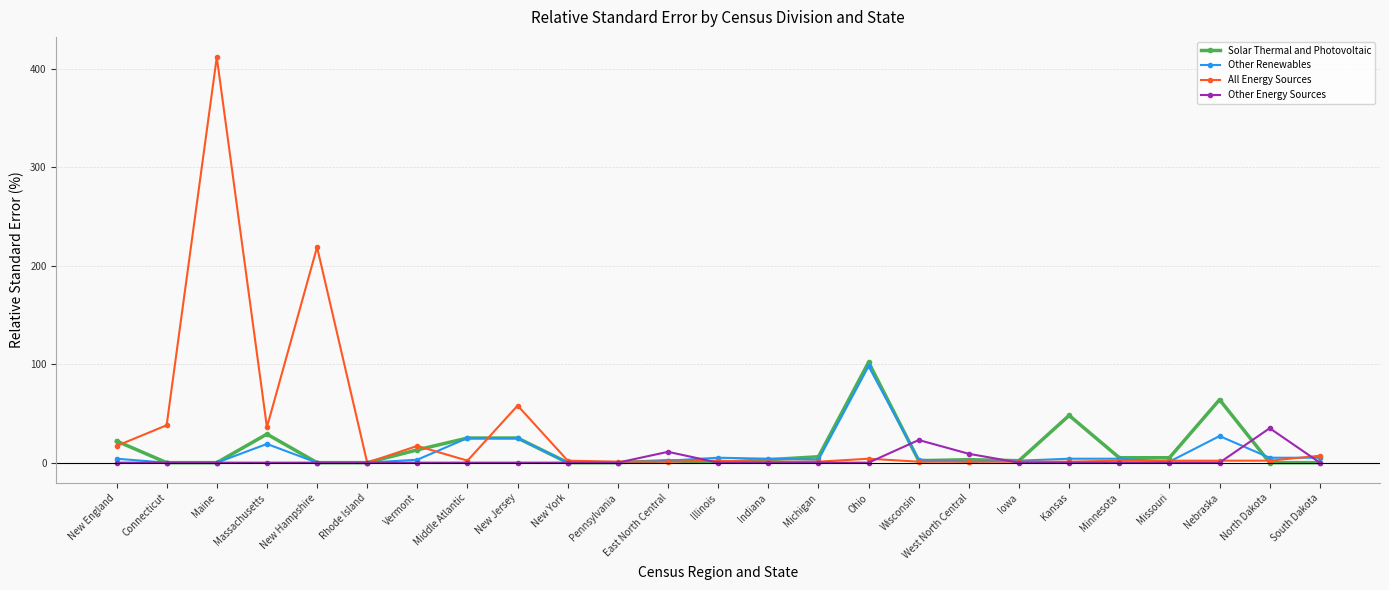

What is the difference between the Other Energy Sources values at West North Central and East North Central?

2.0